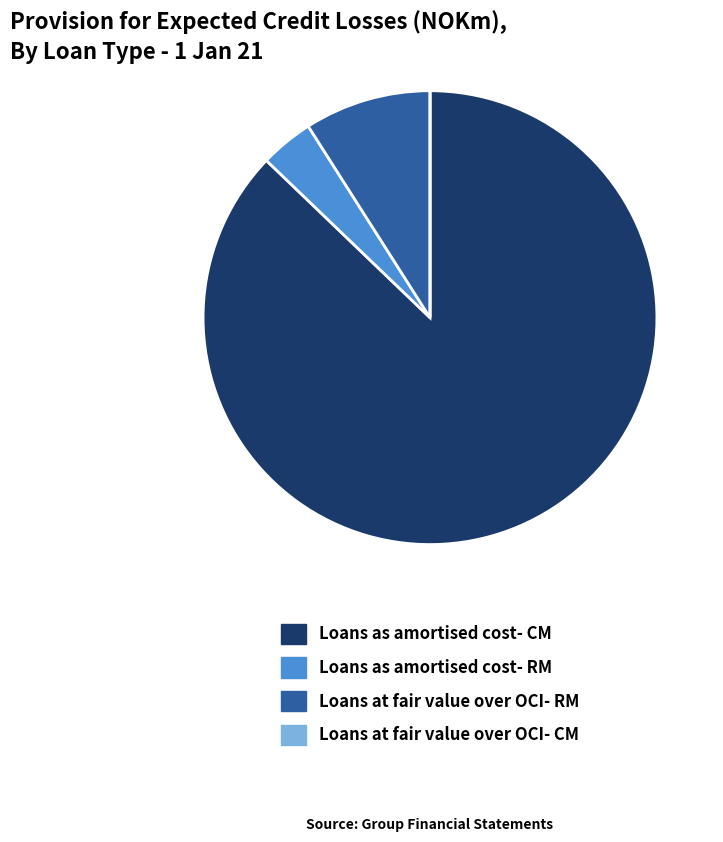

Does Loans as amortised cost- RM represent more than half of the total?

No